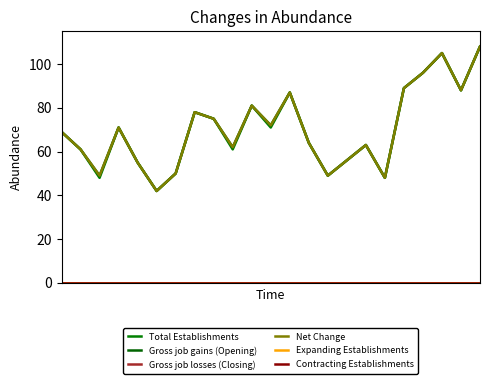

What is the maximum value shown in the chart?

108